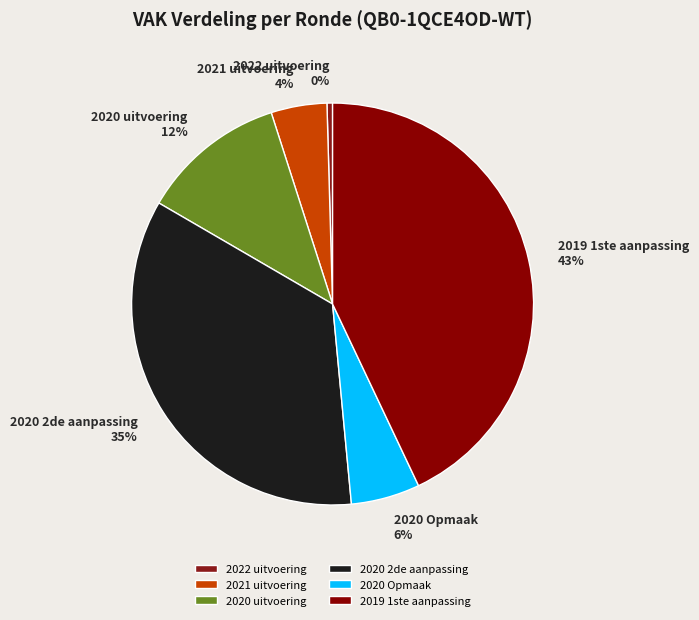

To the nearest percent, what is the average slice percentage?

17%